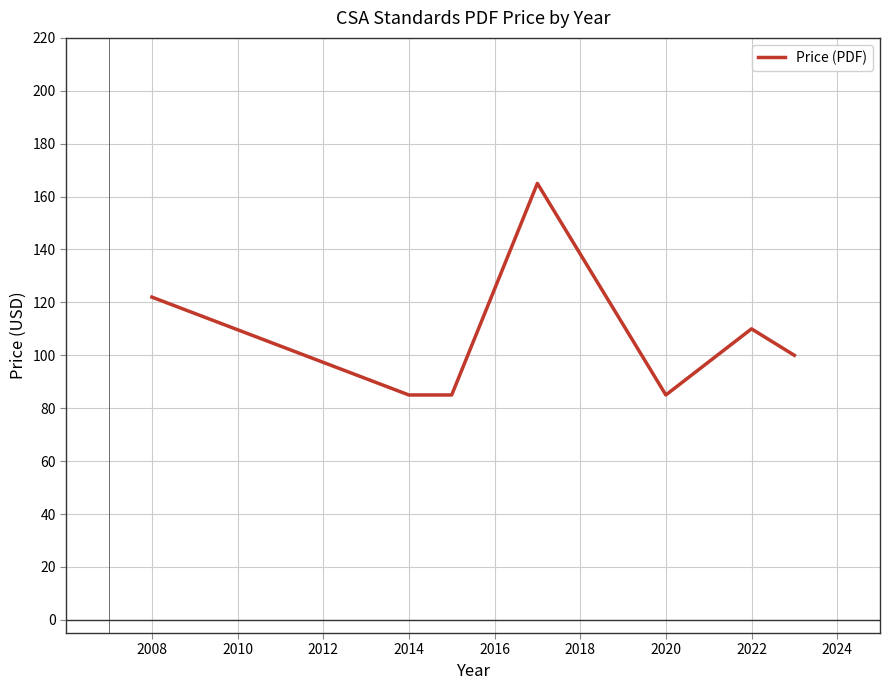

What is the average value?

107